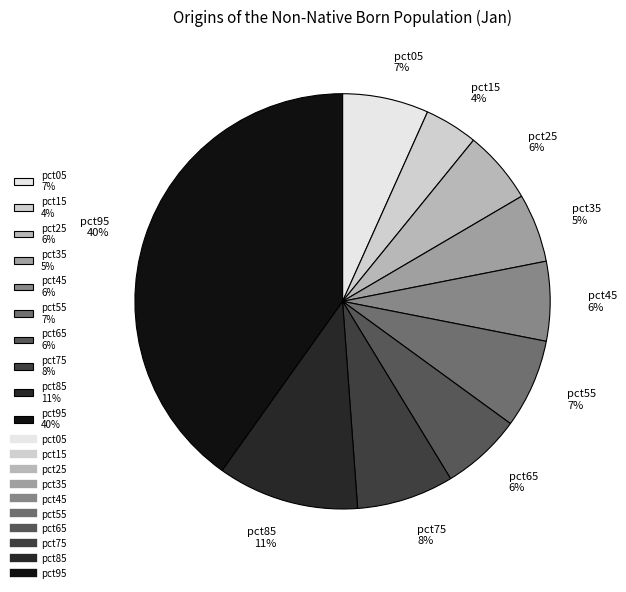

Does pct05 represent more than half of the total?

No